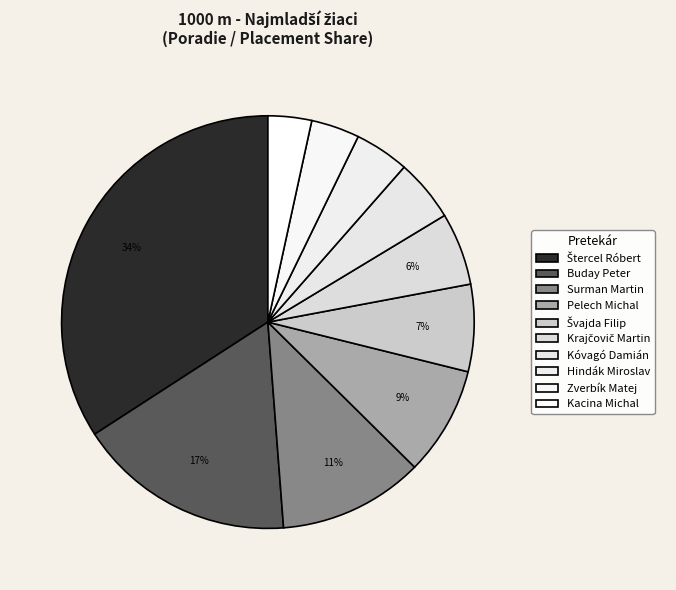

How many segments does this pie chart have?

10